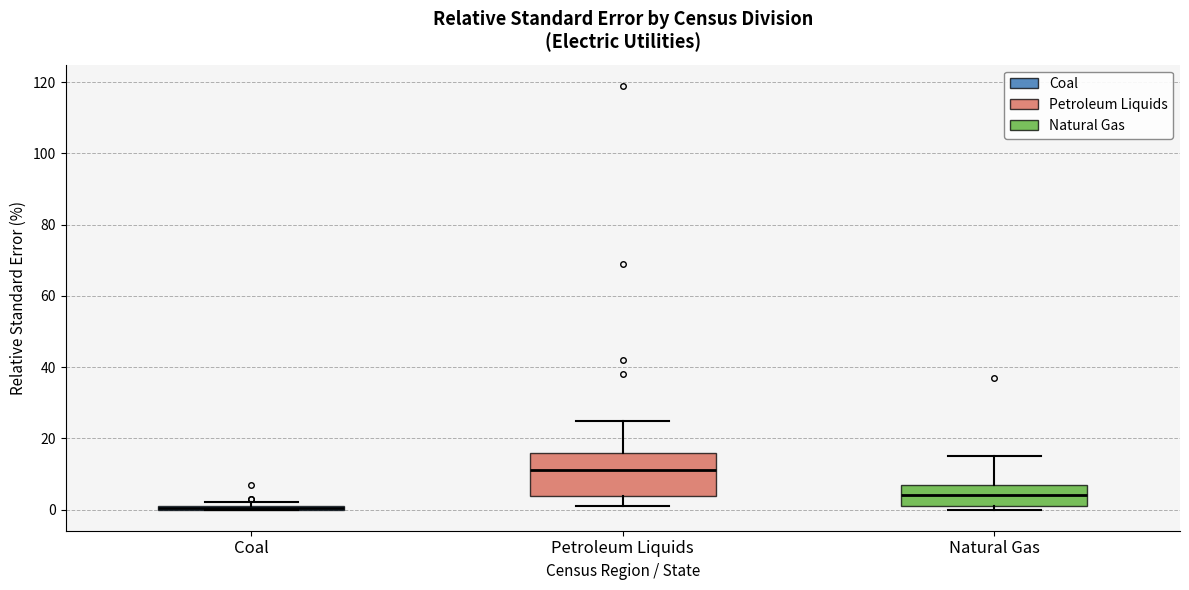

Which box is the tallest, from its lower edge to its upper edge?

Petroleum Liquids